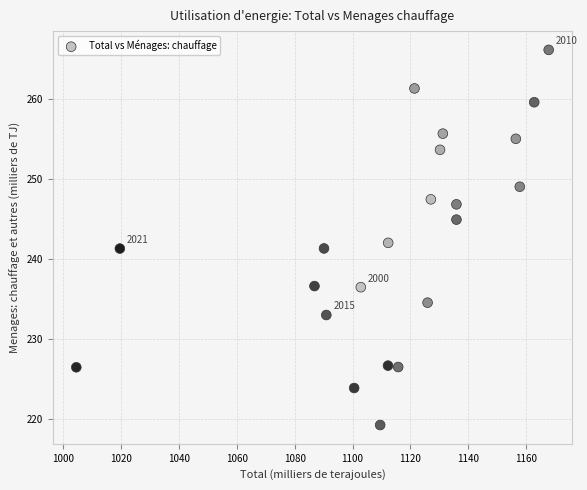

What is the range of X values (max minus min)?

163.4